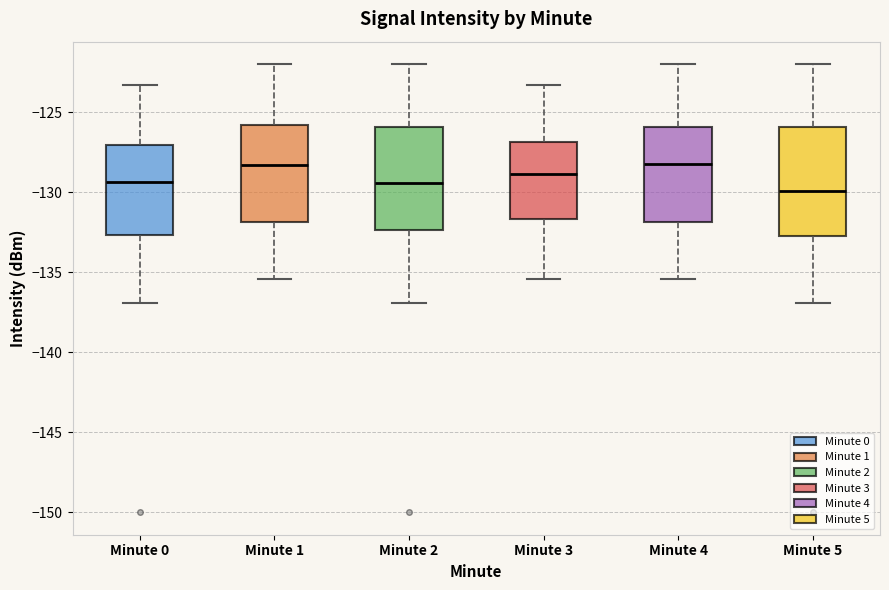

Where does the upper whisker of the box for Minute 3 end on the y-axis? The values are not printed on the chart, so give them approximately, as read against the axis.

-123.5